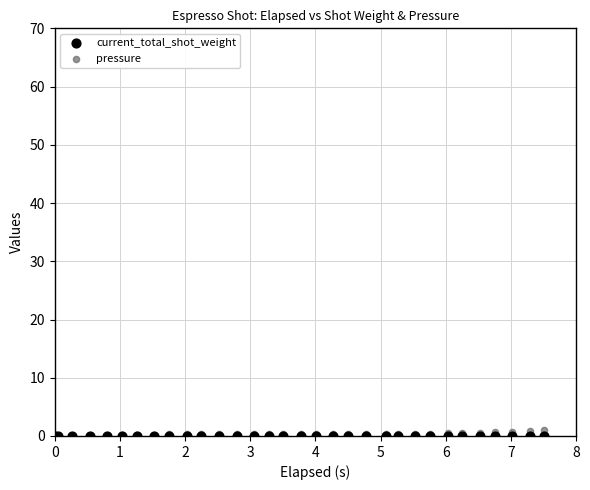

What are all the series names shown in the legend?

current_total_shot_weight, pressure